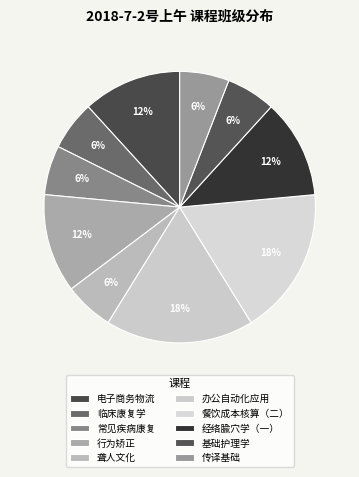

To the nearest percent, what is the difference between the largest and smallest slice percentages?

12%